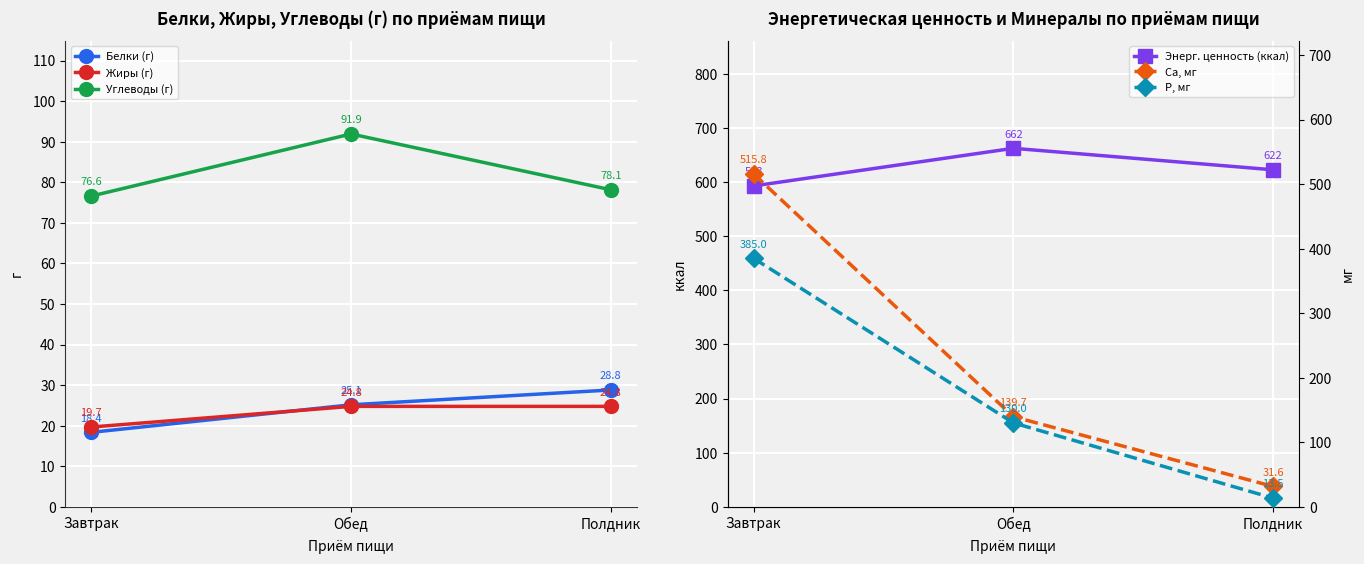

Which category has the lowest value in the Р, мг series?

Полдник